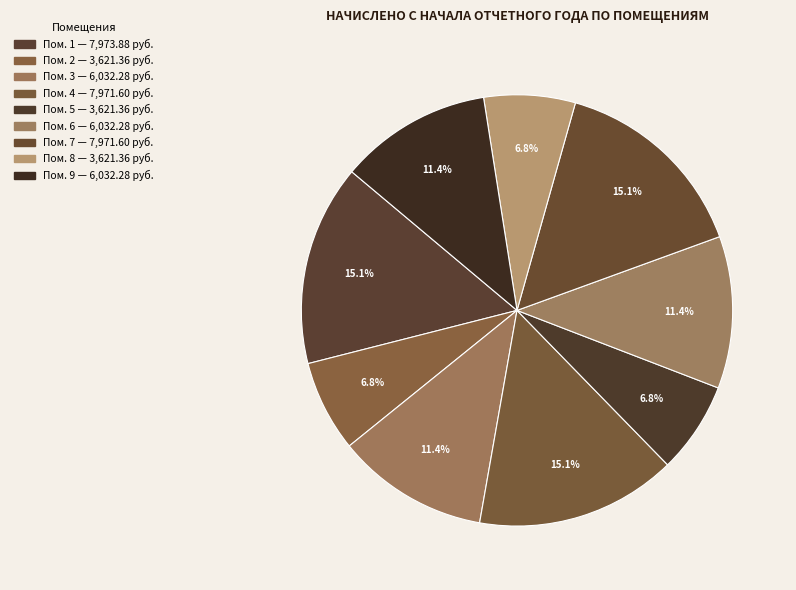

How many slices are in this pie chart?

9